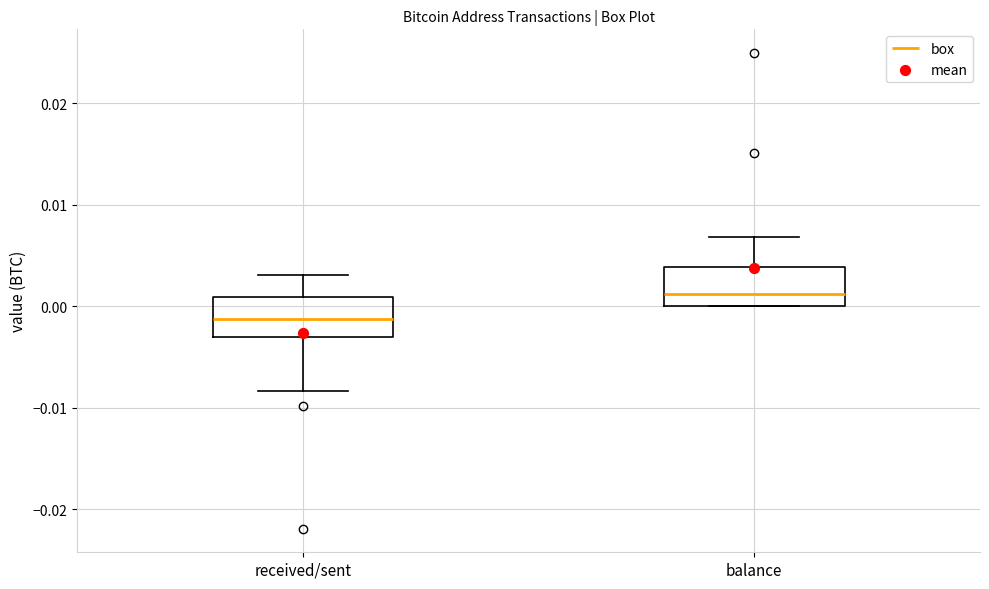

Reading left to right, read every box against the y-axis: the position of its median line, the range the box covers, and the ends of its whiskers. The values are not printed on the chart, so give them approximately, as read against the axis.

received/sent: median -0.001, box -0.003 to 0.001, whiskers -0.008 to 0.003
balance: median 0.001, box 0.000 to 0.004, whiskers 0.000 to 0.007